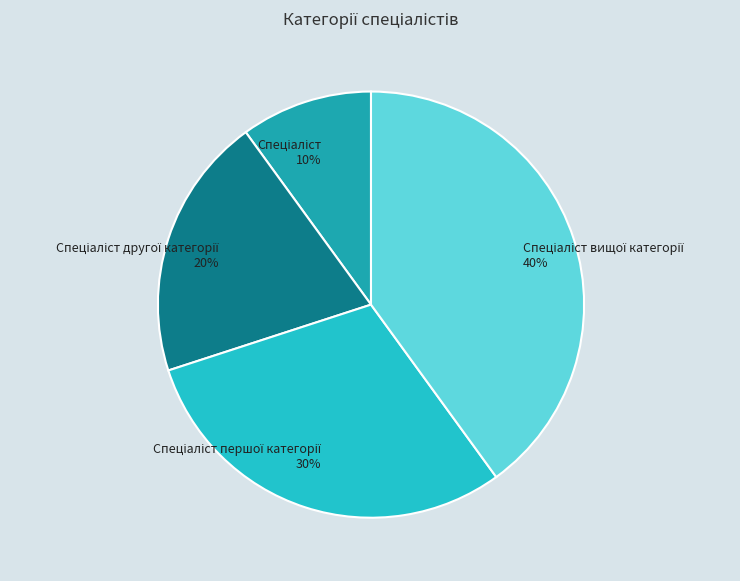

Does any single category account for the majority?

No